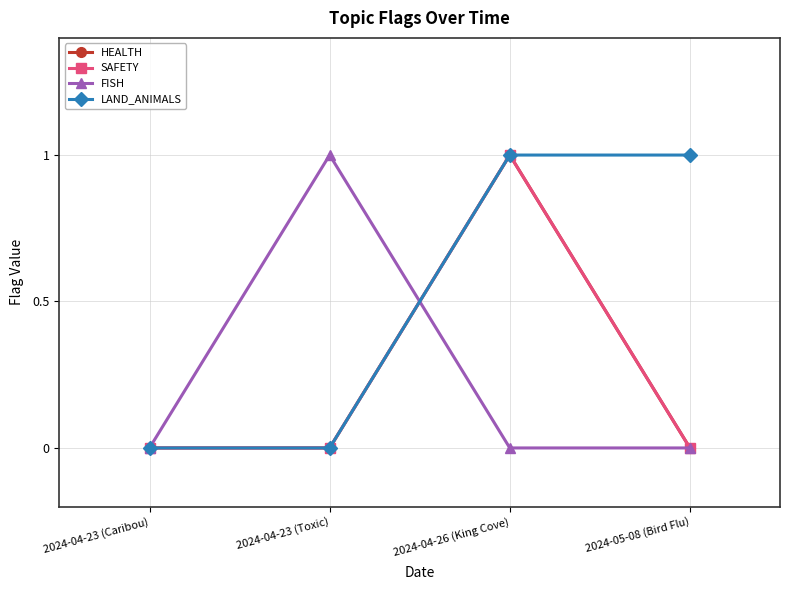

What is the label of the 1st point from the left?

2024-04-23 (Caribou)